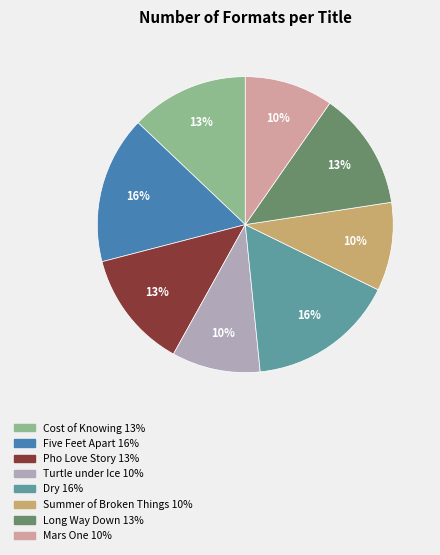

Is it true that Pho Love Story is 1% of the pie?

False